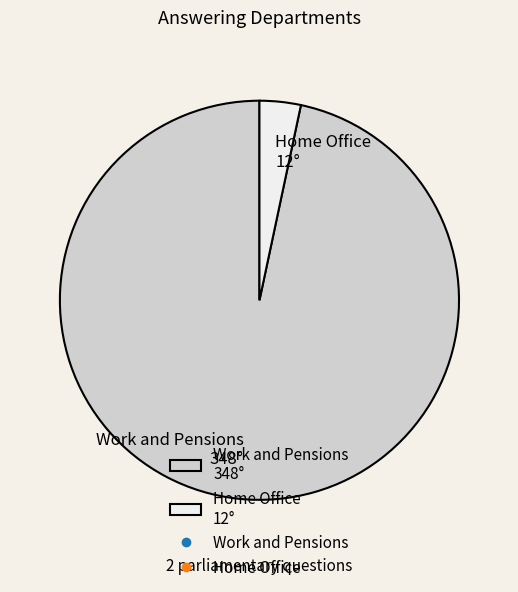

Count the number of slices in the pie.

2